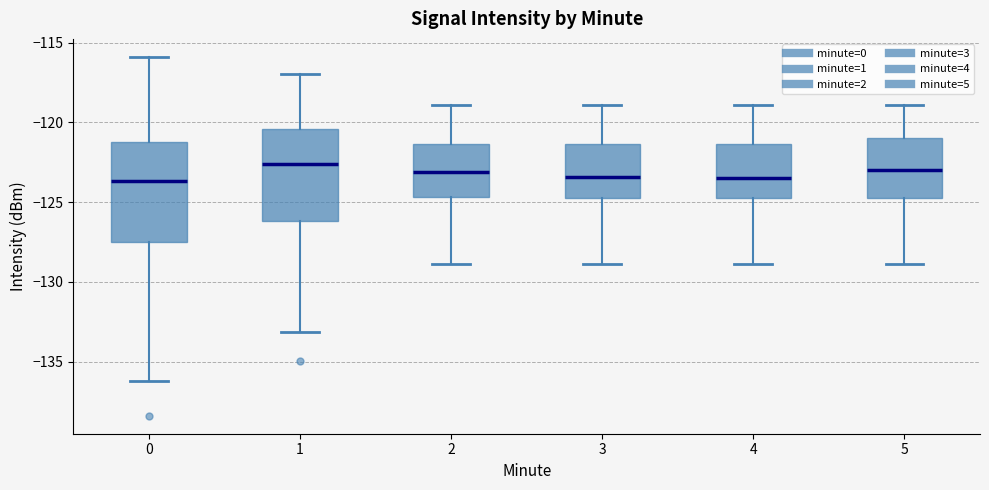

Which box is the tallest, from its lower edge to its upper edge?

0